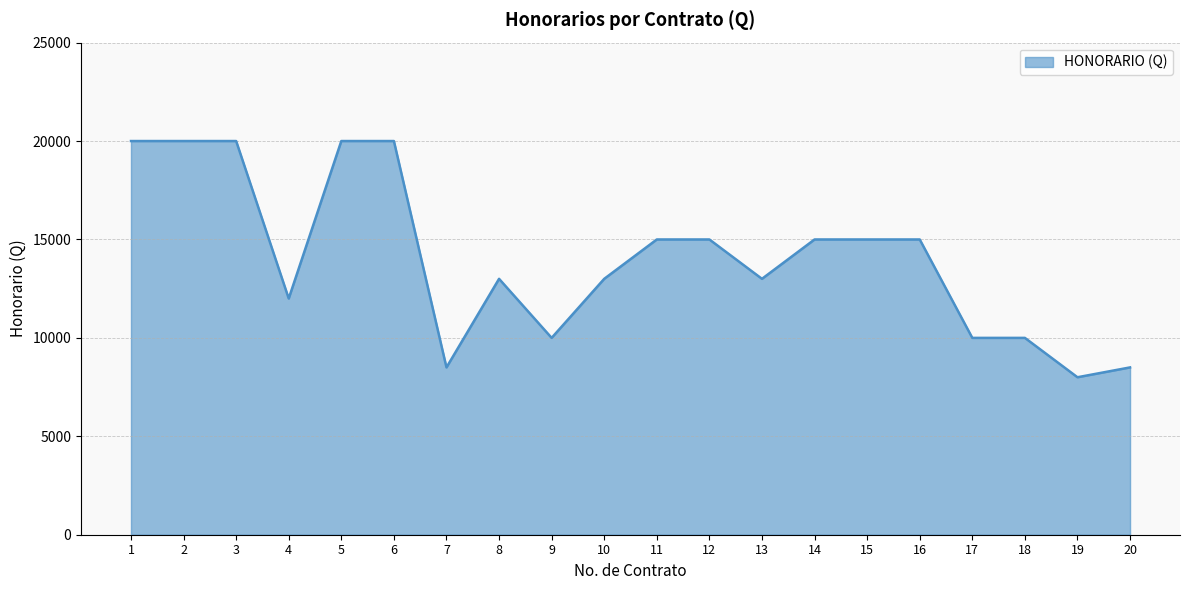

At which label does the data first exceed 15000?

1